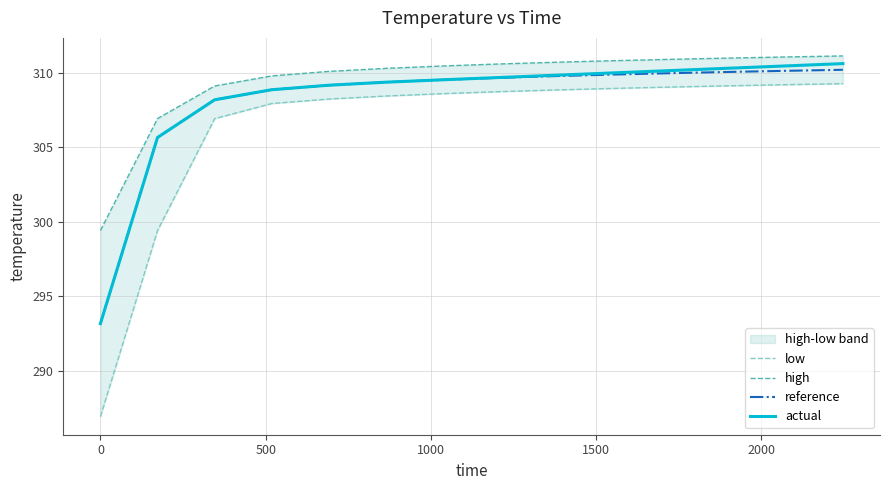

What is the highest value of the reference series?

310.2